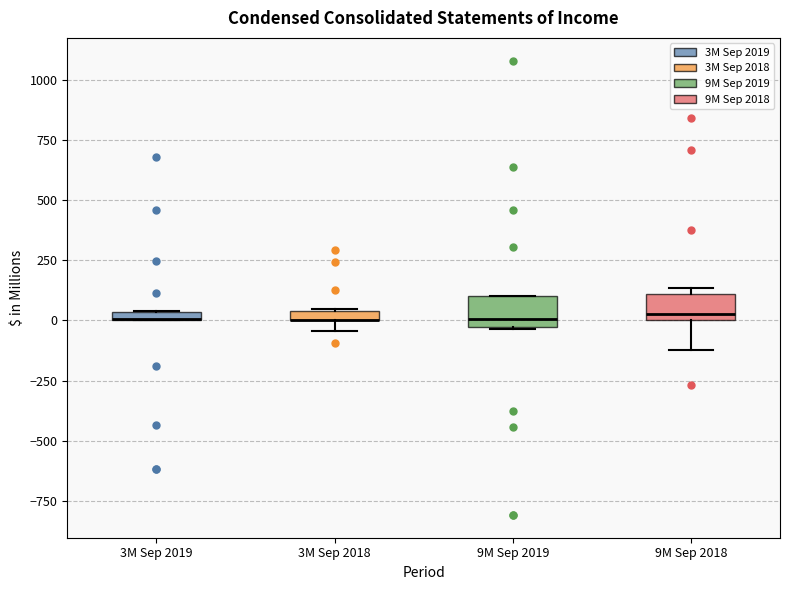

Where is the lower edge of the box for 3M Sep 2019 on the y-axis? The values are not printed on the chart, so give them approximately, as read against the axis.

0